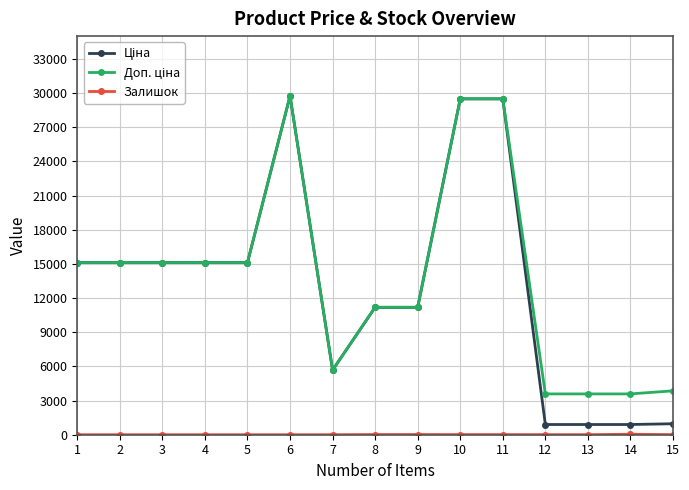

What is the total value across all series at 1?

30240.0